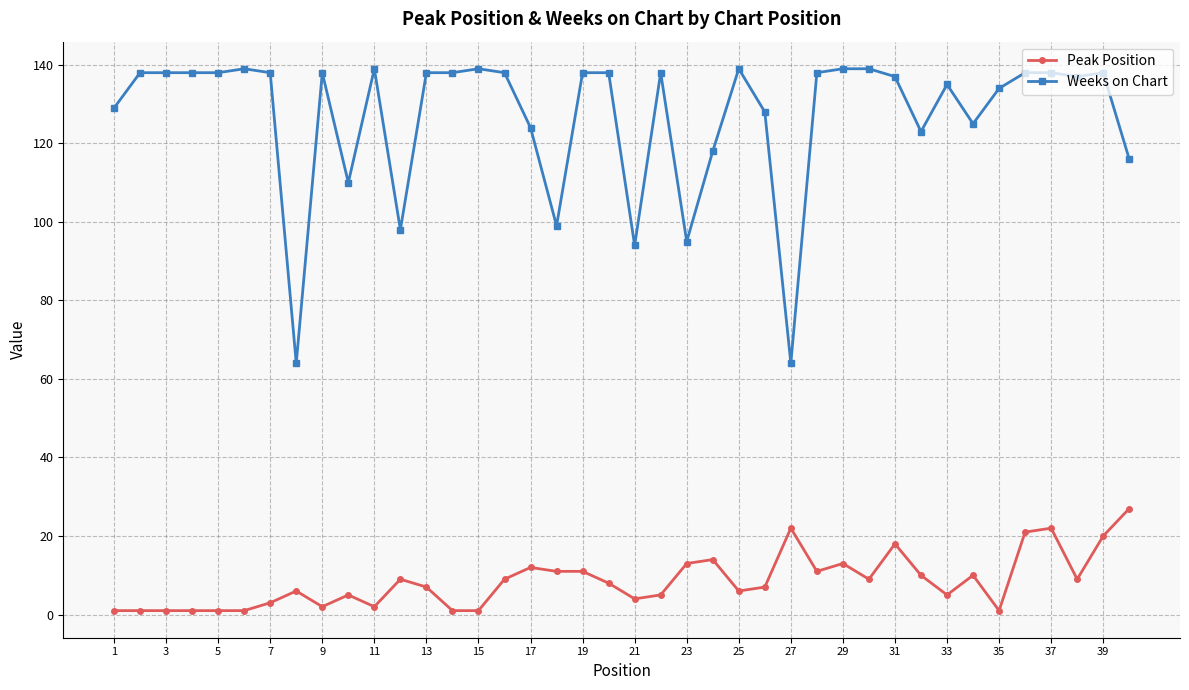

List the series in order of their overall mean, highest first.

Weeks on Chart, Peak Position